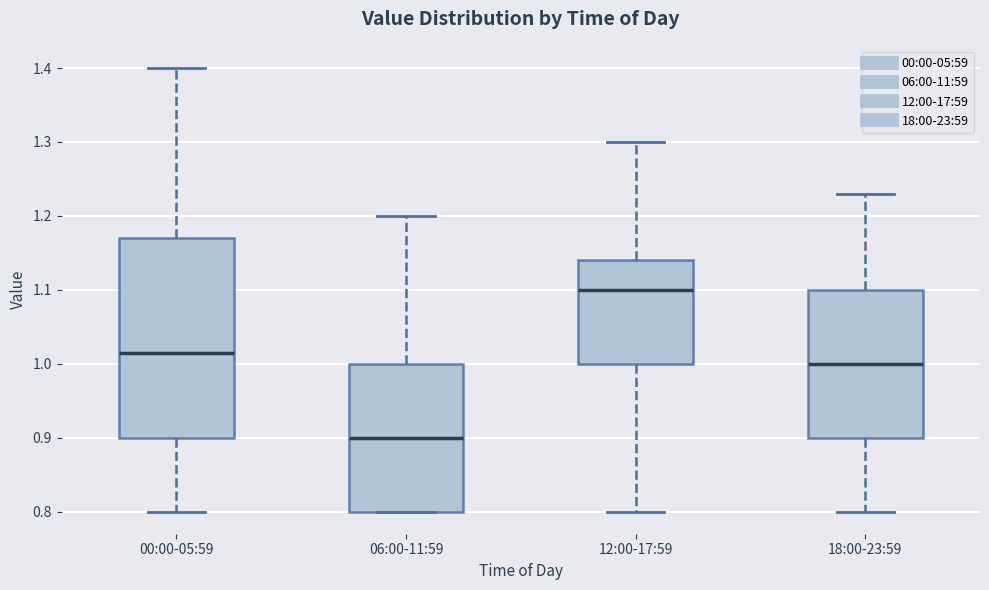

Where does the upper whisker of the box for 06:00-11:59 end on the y-axis? The values are not printed on the chart, so give them approximately, as read against the axis.

1.20